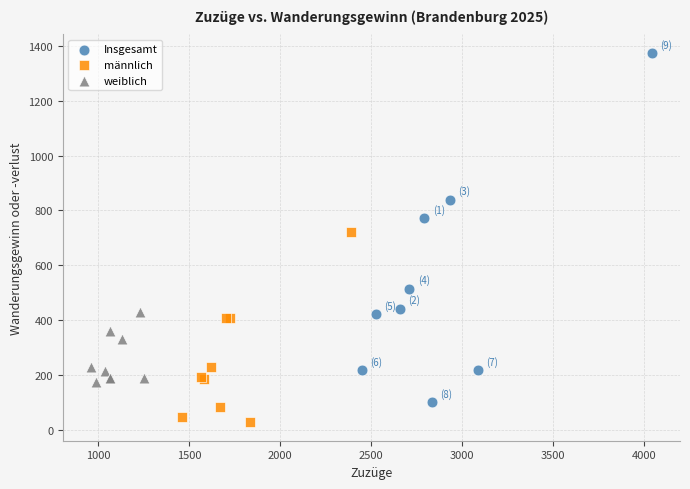

Which series contains the highest Y value?

Insgesamt